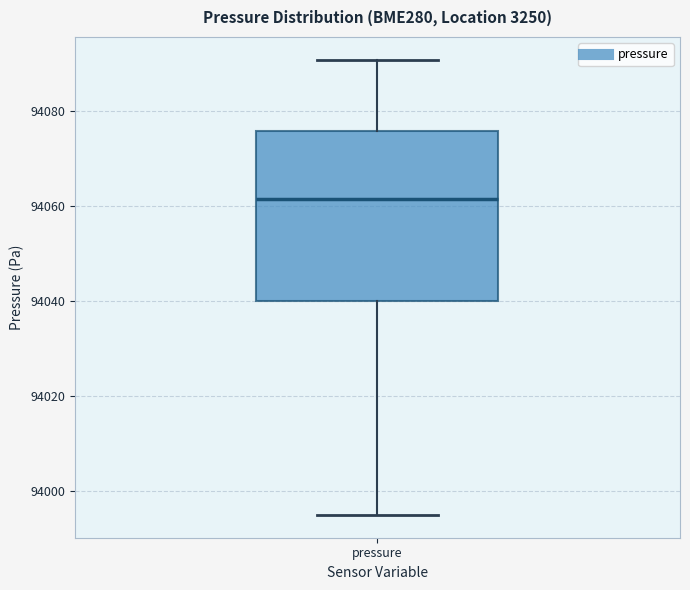

Read this box plot against the y-axis: the position of the median line, the range covered by the box, and the ends of both whiskers. The values are not printed on the chart, so give them approximately, as read against the axis.

median 94062, box 94040 to 94076, whiskers 93994 to 94090